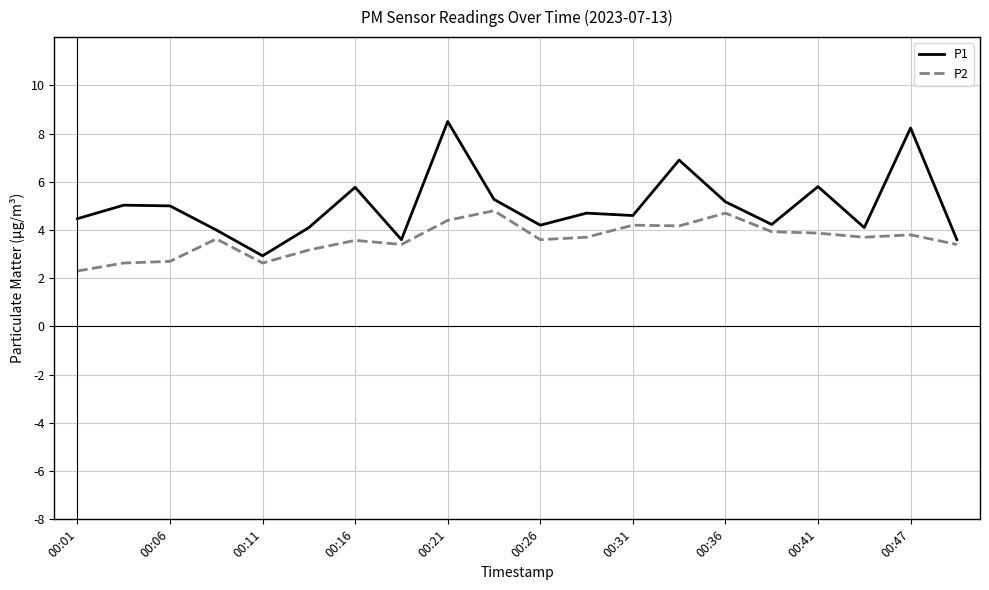

True or false: P1 has more than 2 interior local peaks.

True